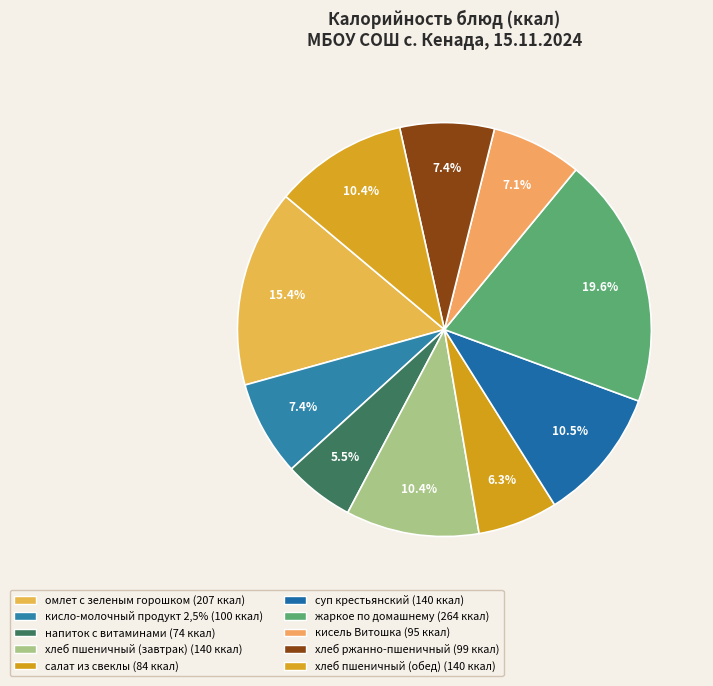

How many segments does this pie chart have?

10